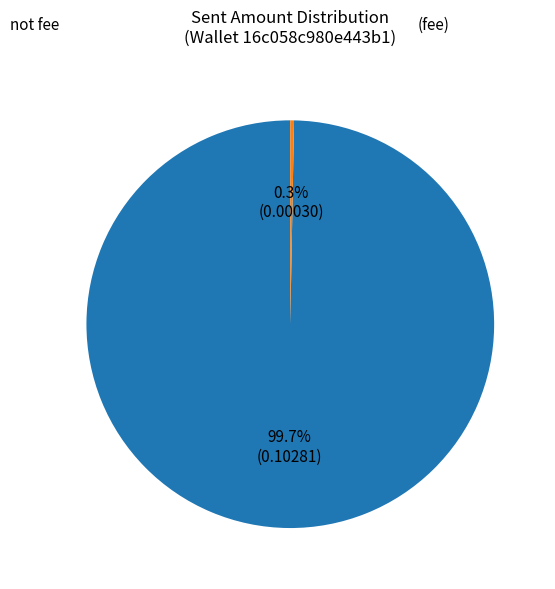

Is there a majority slice in this chart?

Yes